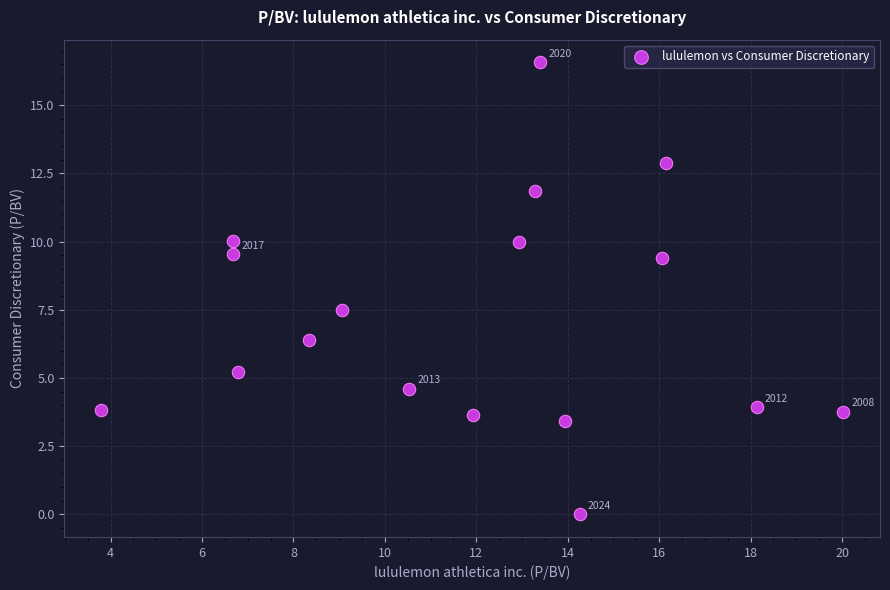

What is the range of X values (max minus min)?

16.2